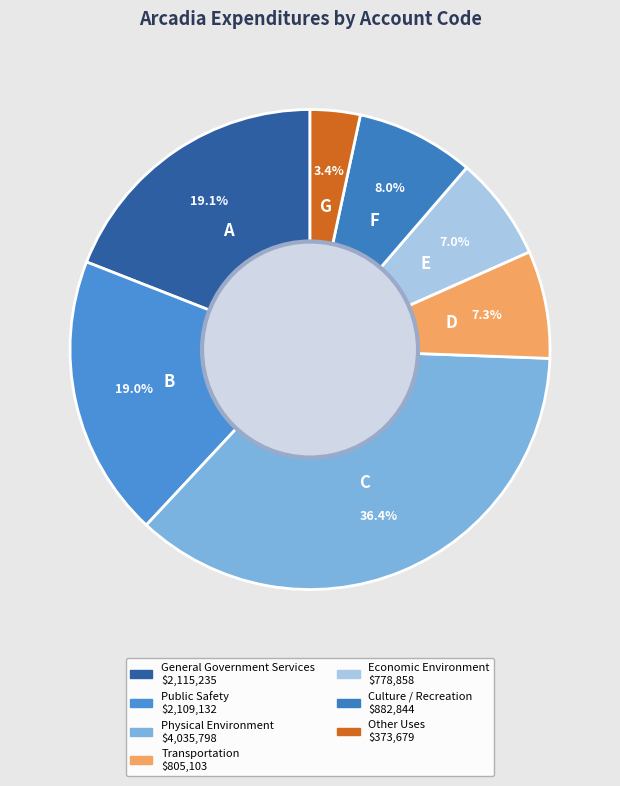

What percentage is the Other Uses slice, to the nearest percent?

3%